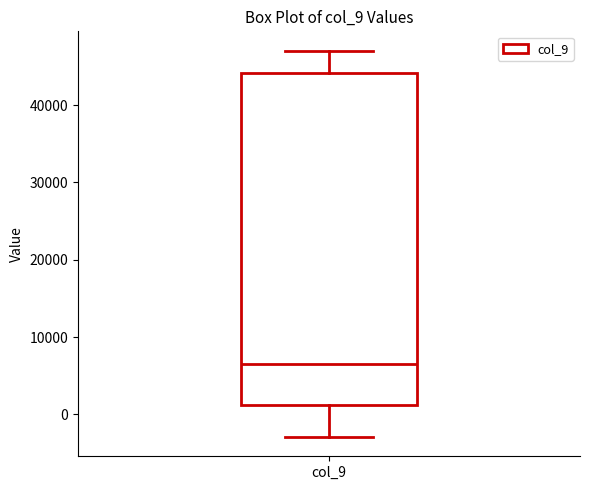

Transcribe this box plot: give where the median line is, the range the box spans, and where the two whiskers end, as read against the y-axis. The values are not printed on the chart, so give them approximately, as read against the axis.

median 6000, box 1000 to 44000, whiskers -3000 to 47000